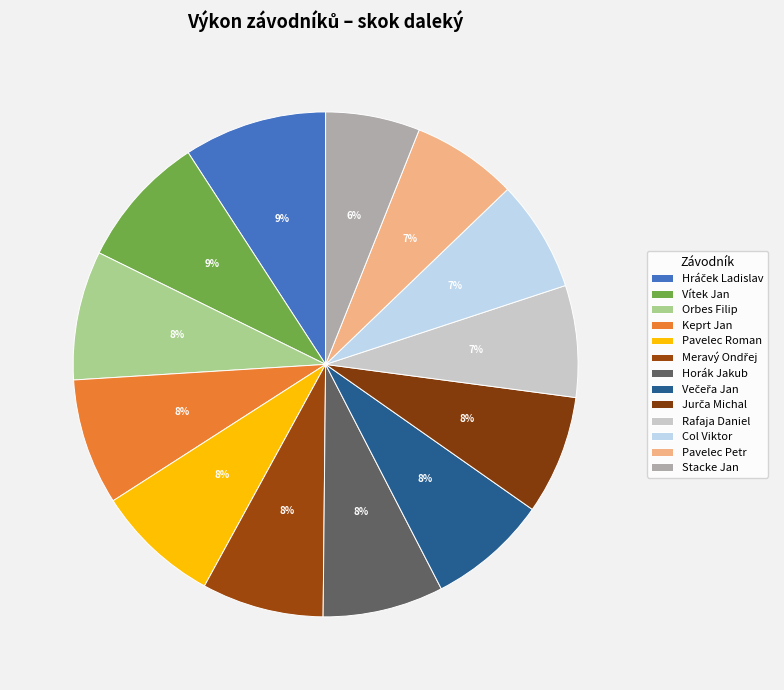

What percentage do Pavelec Roman and Pavelec Petr together represent?

14.7%